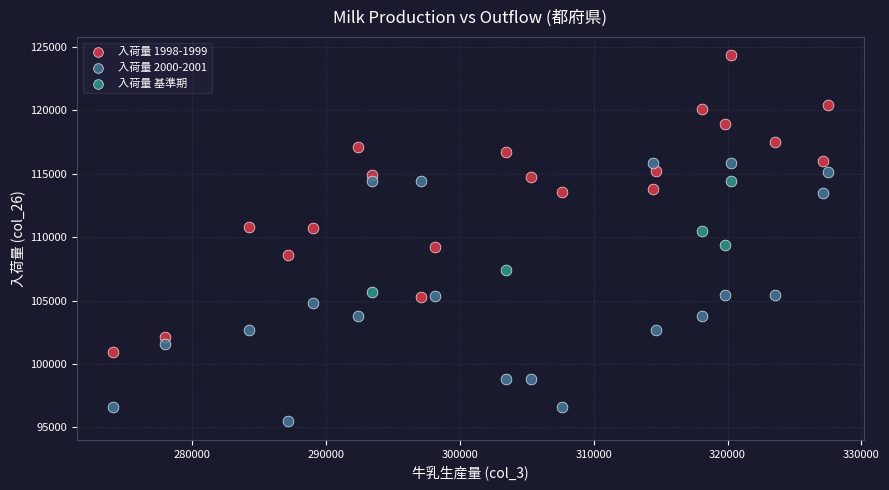

Which series contains the highest Y value?

入荷量 1998-1999